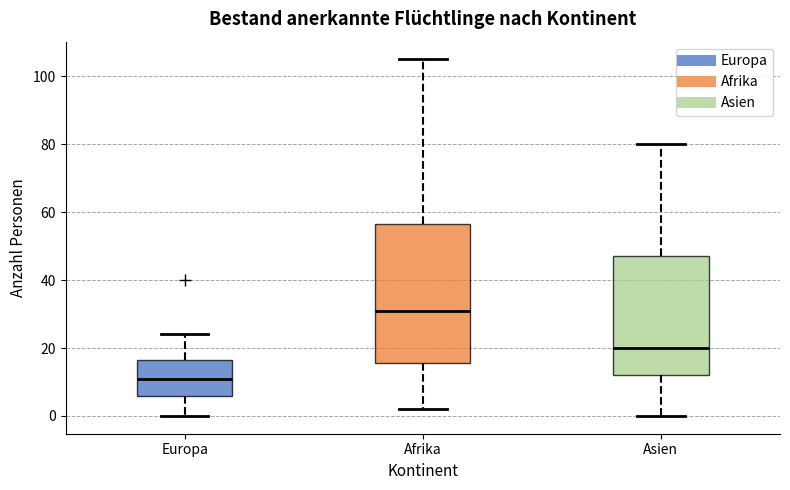

Reading left to right, read every box against the y-axis: the position of its median line, the range the box covers, and the ends of its whiskers. The values are not printed on the chart, so give them approximately, as read against the axis.

Europa: median 12, box 6 to 16, whiskers 0 to 24
Afrika: median 32, box 16 to 56, whiskers 2 to 106
Asien: median 20, box 12 to 48, whiskers 0 to 80